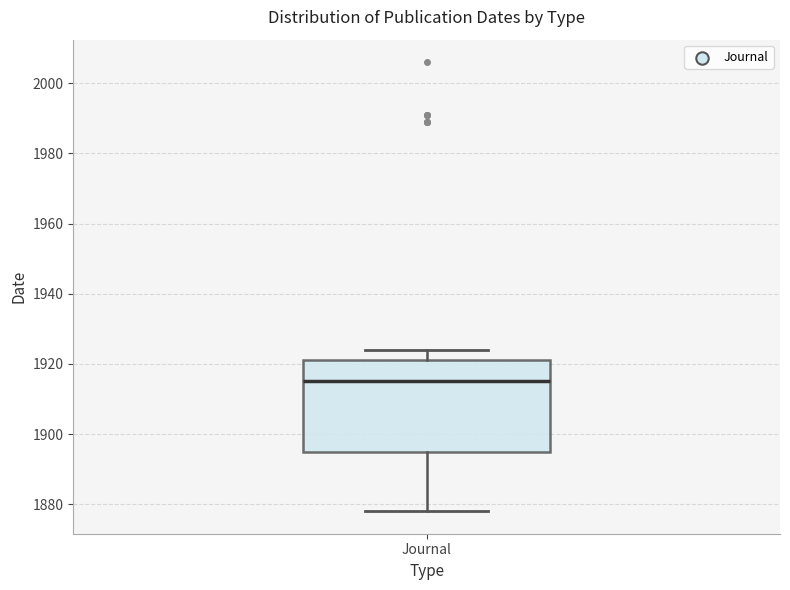

Where is the lower edge of the box for Journal on the y-axis? The values are not printed on the chart, so give them approximately, as read against the axis.

1894